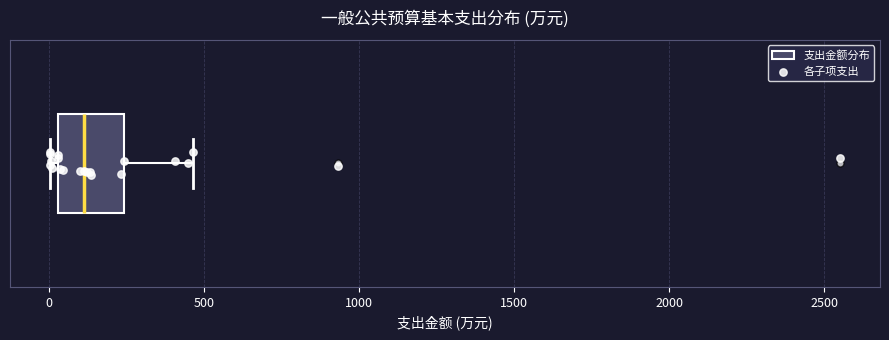

Read this box plot against the x-axis: the position of the median line, the range covered by the box, and the ends of both whiskers. The values are not printed on the chart, so give them approximately, as read against the axis.

median 100, box 50 to 250, whiskers 0 to 450